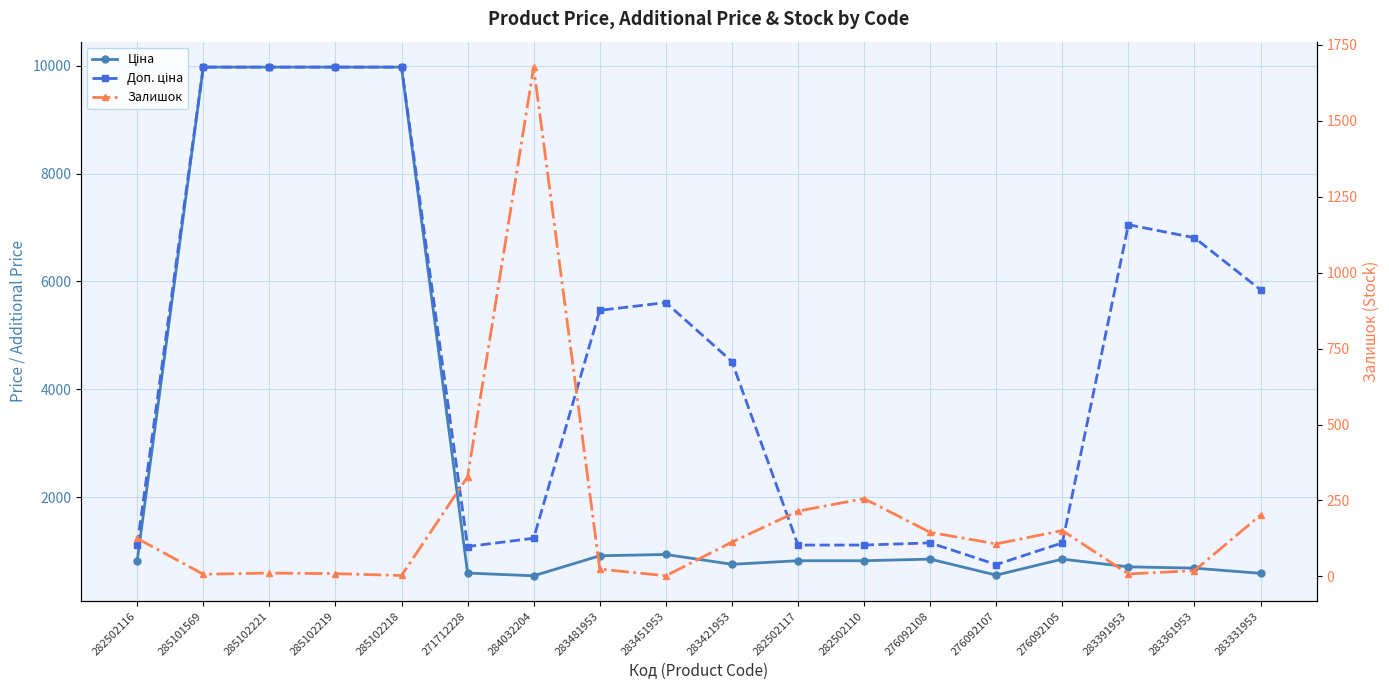

Reading right to left, what are all the values shown in this chart?

Ціна: 283331953=584.4	283361953=681.0	283391953=705.1	276092105=848.4	276092107=551.5	276092108=848.4	282502110=818.5	282502117=818.5	283421953=752.2	283451953=934.5	283481953=910.4	284032204=539.0	271712228=589.9	285102218=9975.0	285102219=9975.0	285102221=9975.0	285101569=9975.0	282502116=818.5
Доп. ціна: 283331953=5843.9	283361953=6809.8	283391953=7051.3	276092105=1149.7	276092107=747.0	276092108=1149.7	282502110=1109.2	282502117=1109.2	283421953=4513.3	283451953=5607.2	283481953=5462.3	284032204=1235.4	271712228=1081.7	285102218=9975.0	285102219=9975.0	285102221=9975.0	285101569=9975.0	282502116=1109.2
Залишок: 283331953=202.0	283361953=19.0	283391953=8.0	276092105=151.0	276092107=107.0	276092108=145.0	282502110=256.0	282502117=215.0	283421953=113.0	283451953=2.0	283481953=24.0	284032204=1677.0	271712228=328.0	285102218=3.0	285102219=9.0	285102221=11.0	285101569=7.0	282502116=125.0